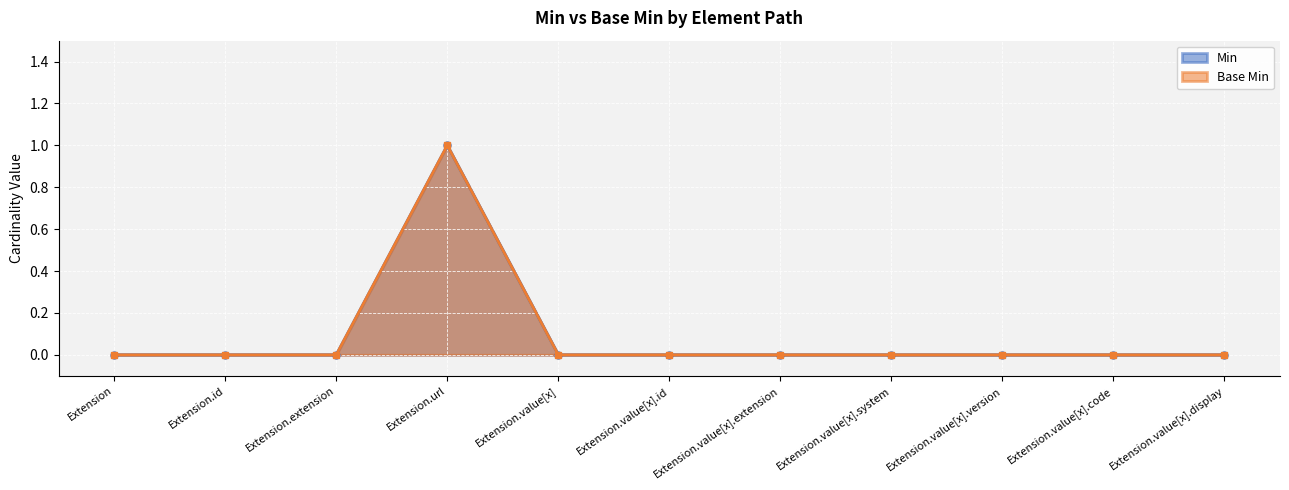

True or false: Min and Base Min cross at least once.

False